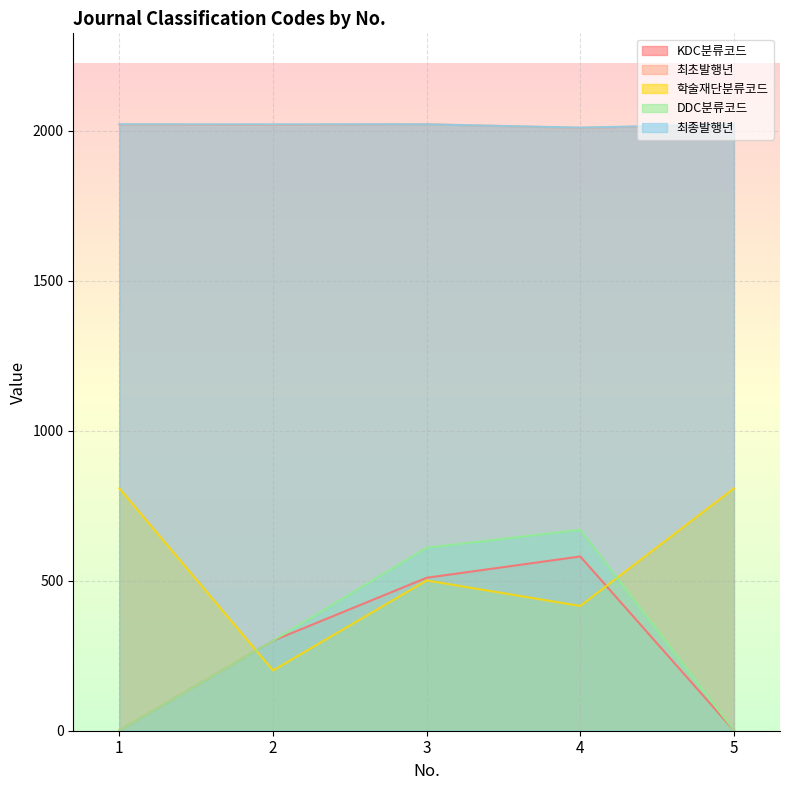

The 최종발행년 series shows 2022 at 1. True or false?

True